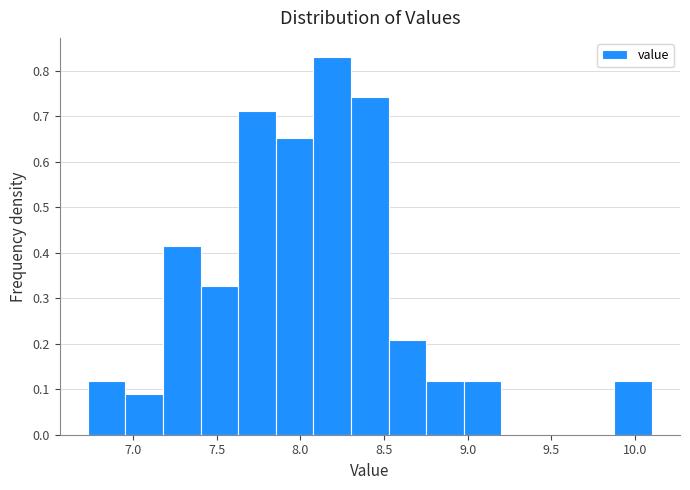

Over which range of the x-axis is the bar tallest?

8.10 to 8.30